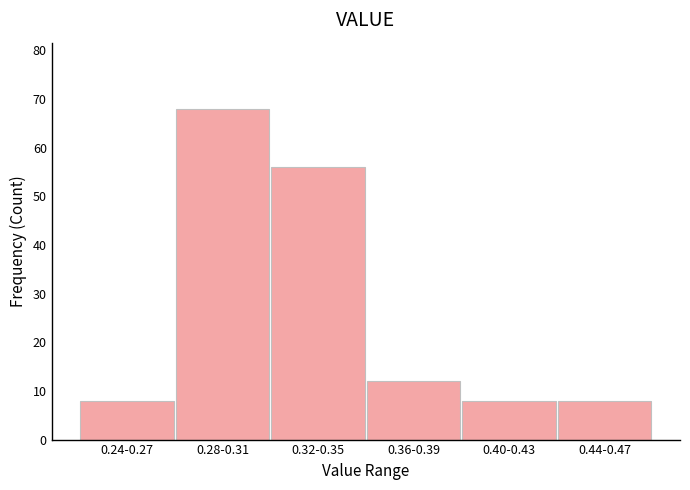

Reading left to right, extract all data points from this chart.

8	68	56	12	8	8